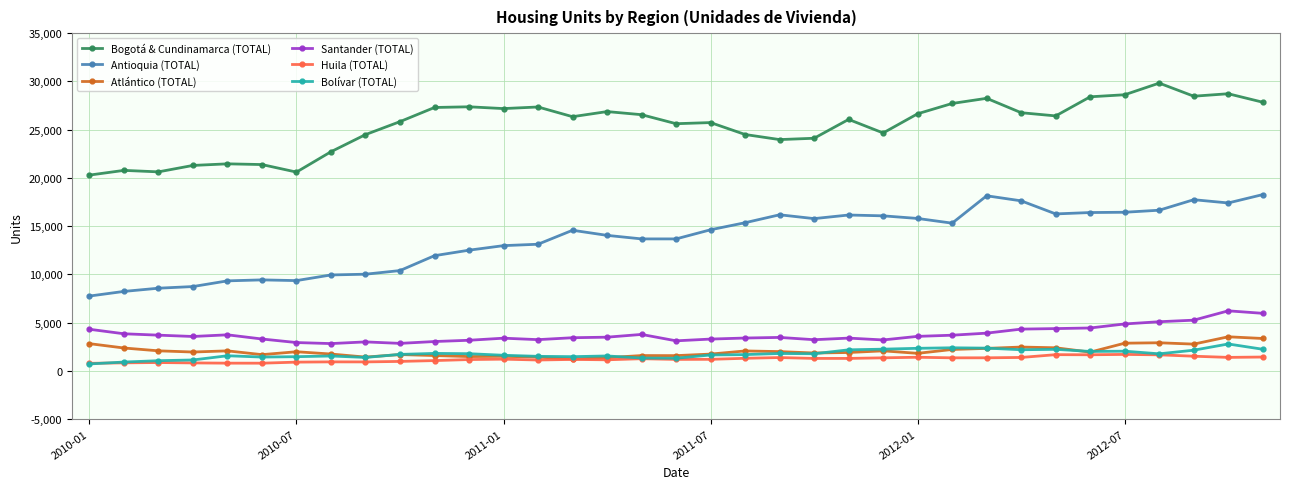

How many lines are shown in the chart?

6